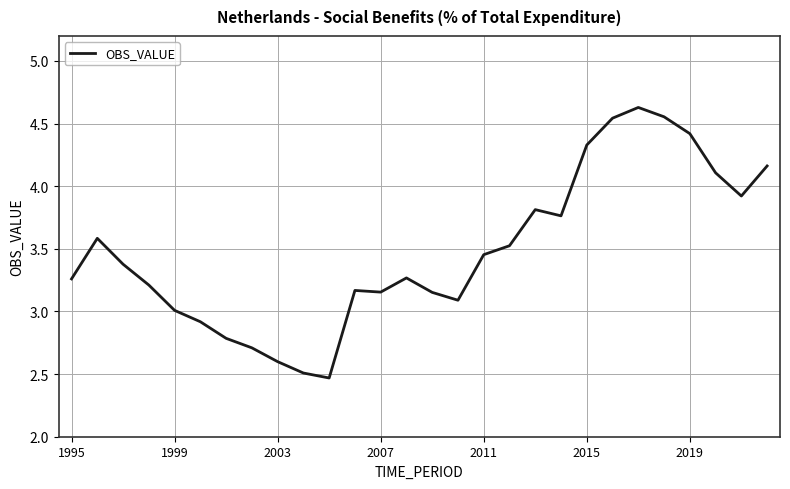

What is the minimum value shown in the chart?

2.5